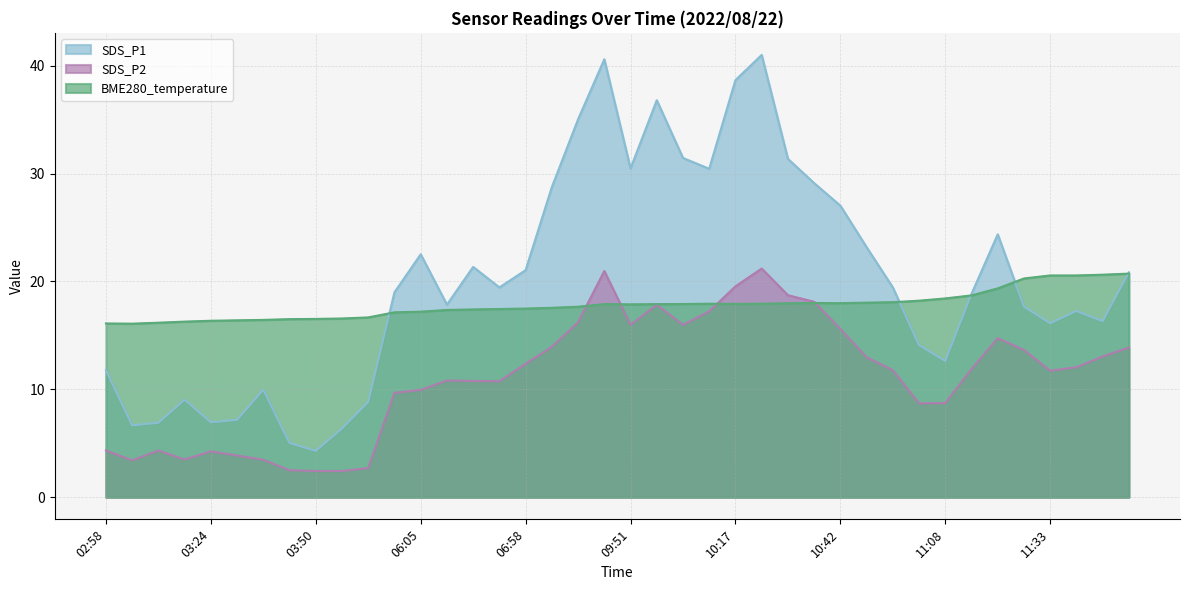

In SDS_P2, how many points are lower than both neighbors (excluding endpoints)?

7